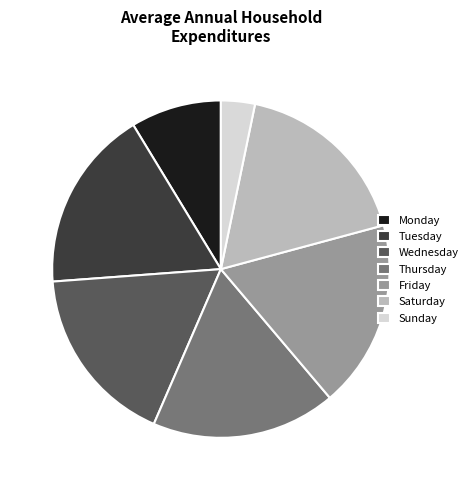

Which has a higher value, Monday or Saturday?

Saturday